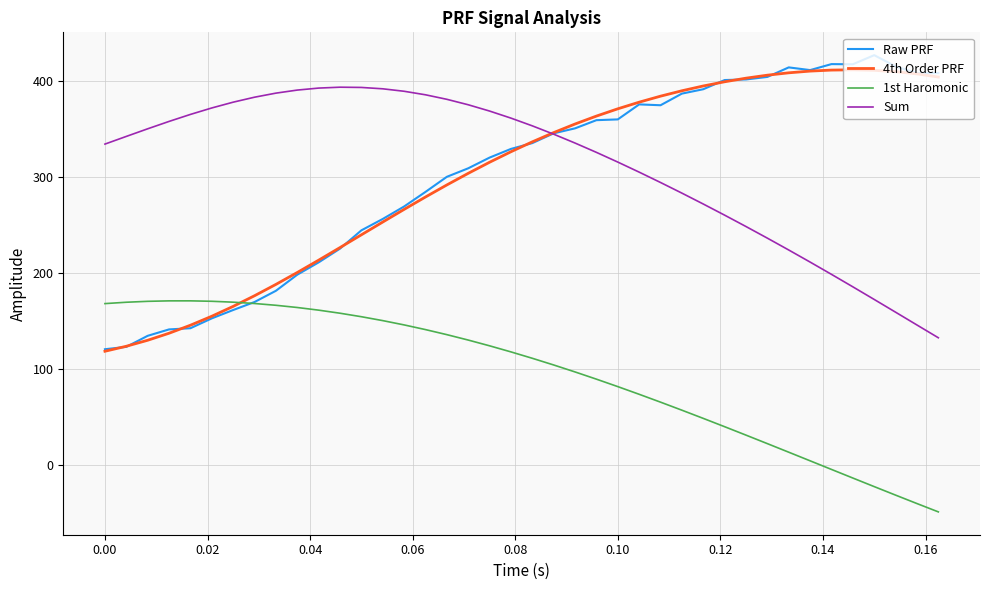

What are all the series names shown in the legend?

Raw PRF, 4th Order PRF, 1st Haromonic, Sum